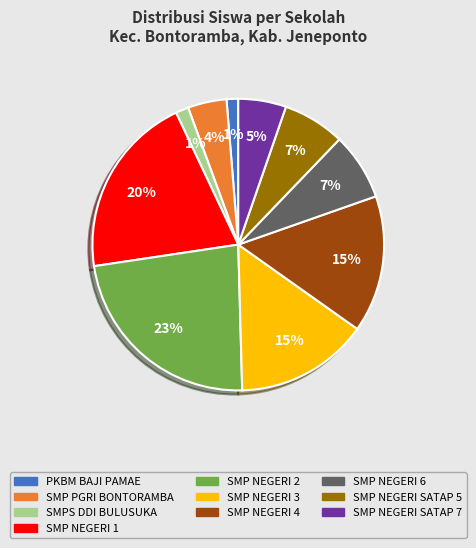

To the nearest percent, what is the difference between the largest and smallest slice percentages?

22%